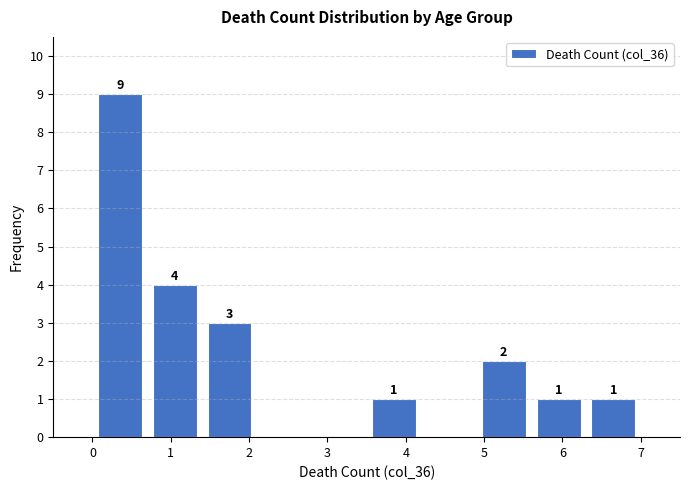

Which range on the x-axis has the tallest bar?

0.0 to 0.7